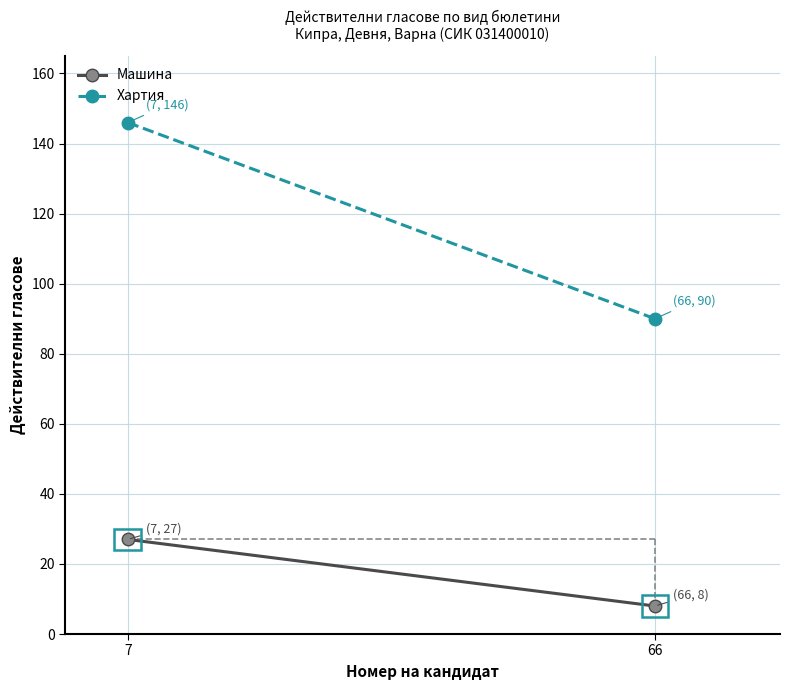

Between 66 and 7, which is larger?

7